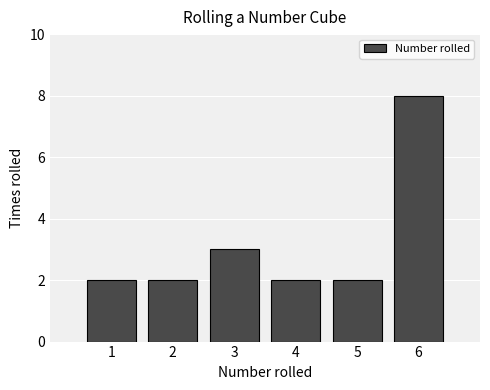

Reading right to left, list all the values displayed in this chart.

6=8	5=2	4=2	3=3	2=2	1=2